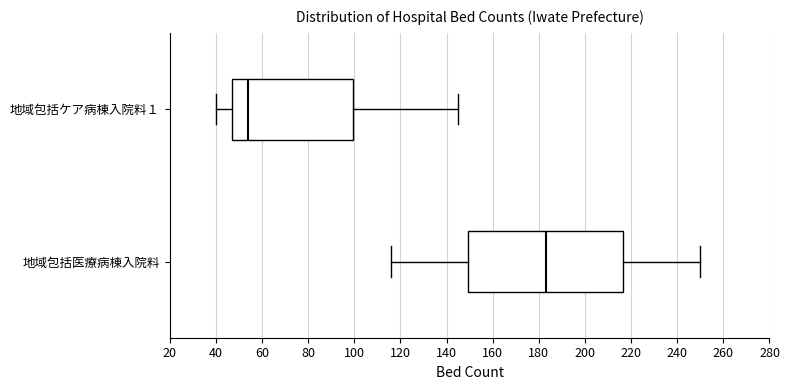

Where does the median line of the box for 地域包括医療病棟入院料 sit on the x-axis? The values are not printed on the chart, so give them approximately, as read against the axis.

184